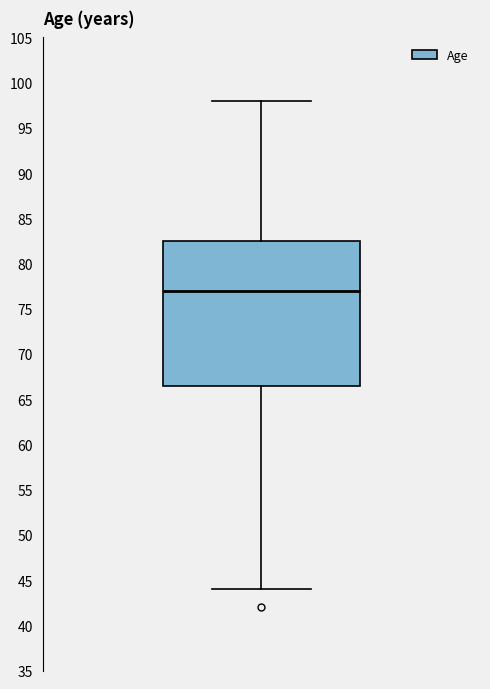

Read this box plot against the y-axis: the position of the median line, the range covered by the box, and the ends of both whiskers. The values are not printed on the chart, so give them approximately, as read against the axis.

median 77.0, box 66.5 to 82.5, whiskers 44.0 to 98.0